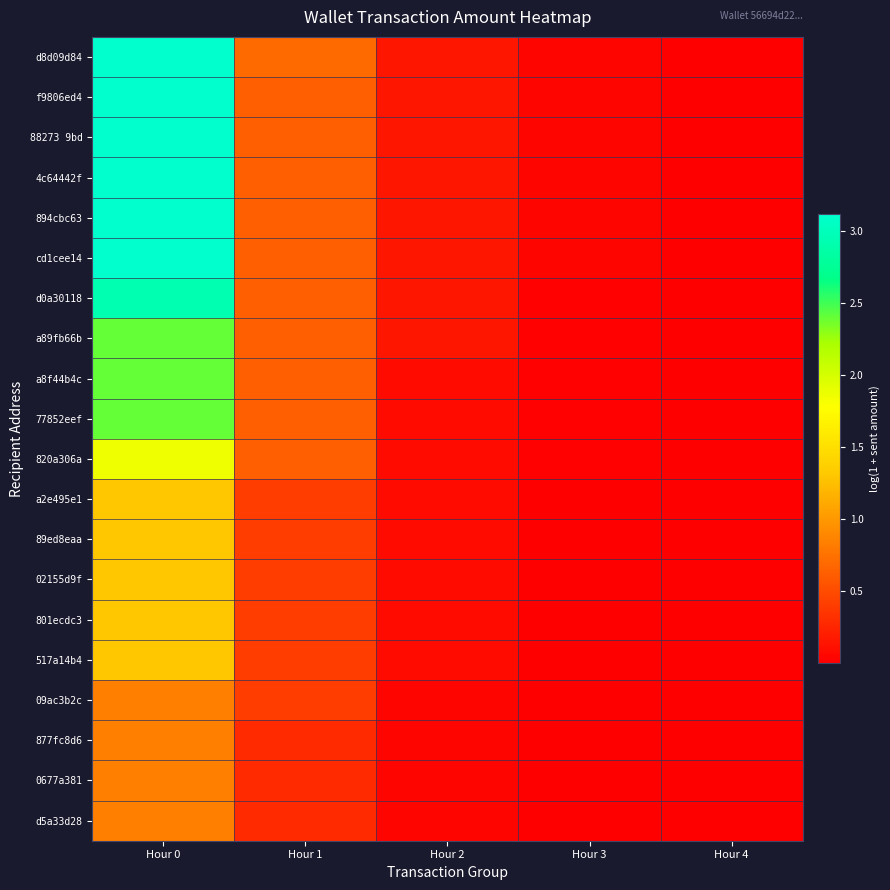

Reading left to right, extract all data points from this chart.

d8d09d84: Hour 0=3.1	Hour 1=0.7	Hour 2=0.2	Hour 3=0.0	Hour 4=0.0
f9806ed4: Hour 0=3.1	Hour 1=0.6	Hour 2=0.2	Hour 3=0.0	Hour 4=0.0
88273 9bd: Hour 0=3.1	Hour 1=0.6	Hour 2=0.2	Hour 3=0.0	Hour 4=0.0
4c64442f: Hour 0=3.1	Hour 1=0.6	Hour 2=0.2	Hour 3=0.0	Hour 4=0.0
894cbc63: Hour 0=3.1	Hour 1=0.6	Hour 2=0.2	Hour 3=0.0	Hour 4=0.0
cd1cee14: Hour 0=3.1	Hour 1=0.6	Hour 2=0.2	Hour 3=0.0	Hour 4=0.0
d0a30118: Hour 0=2.9	Hour 1=0.6	Hour 2=0.2	Hour 3=0.0	Hour 4=0.0
a89fb66b: Hour 0=2.4	Hour 1=0.6	Hour 2=0.2	Hour 3=0.0	Hour 4=0.0
a8f44b4c: Hour 0=2.4	Hour 1=0.6	Hour 2=0.1	Hour 3=0.0	Hour 4=0.0
77852eef: Hour 0=2.4	Hour 1=0.6	Hour 2=0.1	Hour 3=0.0	Hour 4=0.0
820a306a: Hour 0=1.9	Hour 1=0.6	Hour 2=0.1	Hour 3=0.0	Hour 4=0.0
a2e495e1: Hour 0=1.3	Hour 1=0.4	Hour 2=0.1	Hour 3=0.0	Hour 4=0.0
89ed8eaa: Hour 0=1.3	Hour 1=0.4	Hour 2=0.1	Hour 3=0.0	Hour 4=0.0
02155d9f: Hour 0=1.3	Hour 1=0.4	Hour 2=0.1	Hour 3=0.0	Hour 4=0.0
801ecdc3: Hour 0=1.3	Hour 1=0.4	Hour 2=0.1	Hour 3=0.0	Hour 4=0.0
517a14b4: Hour 0=1.3	Hour 1=0.4	Hour 2=0.1	Hour 3=0.0	Hour 4=0.0
09ac3b2c: Hour 0=0.9	Hour 1=0.4	Hour 2=0.0	Hour 3=0.0	Hour 4=0.0
877fc8d6: Hour 0=0.9	Hour 1=0.3	Hour 2=0.0	Hour 3=0.0	Hour 4=0.0
0677a381: Hour 0=0.9	Hour 1=0.3	Hour 2=0.0	Hour 3=0.0	Hour 4=0.0
d5a33d28: Hour 0=0.9	Hour 1=0.3	Hour 2=0.0	Hour 3=0.0	Hour 4=0.0